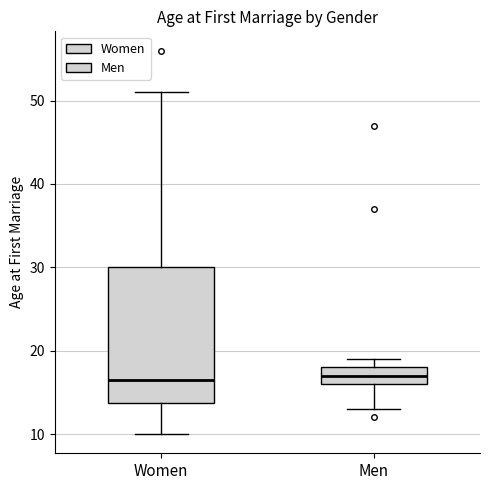

Which box is the tallest, from its lower edge to its upper edge?

Women